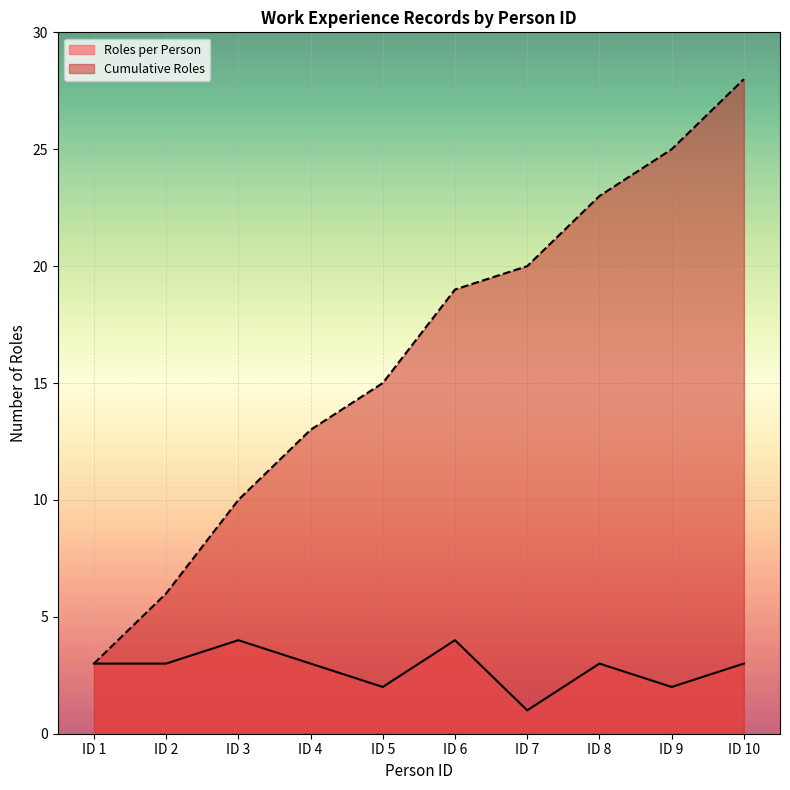

What are all the series names shown in the legend?

Roles per Person, Cumulative Roles